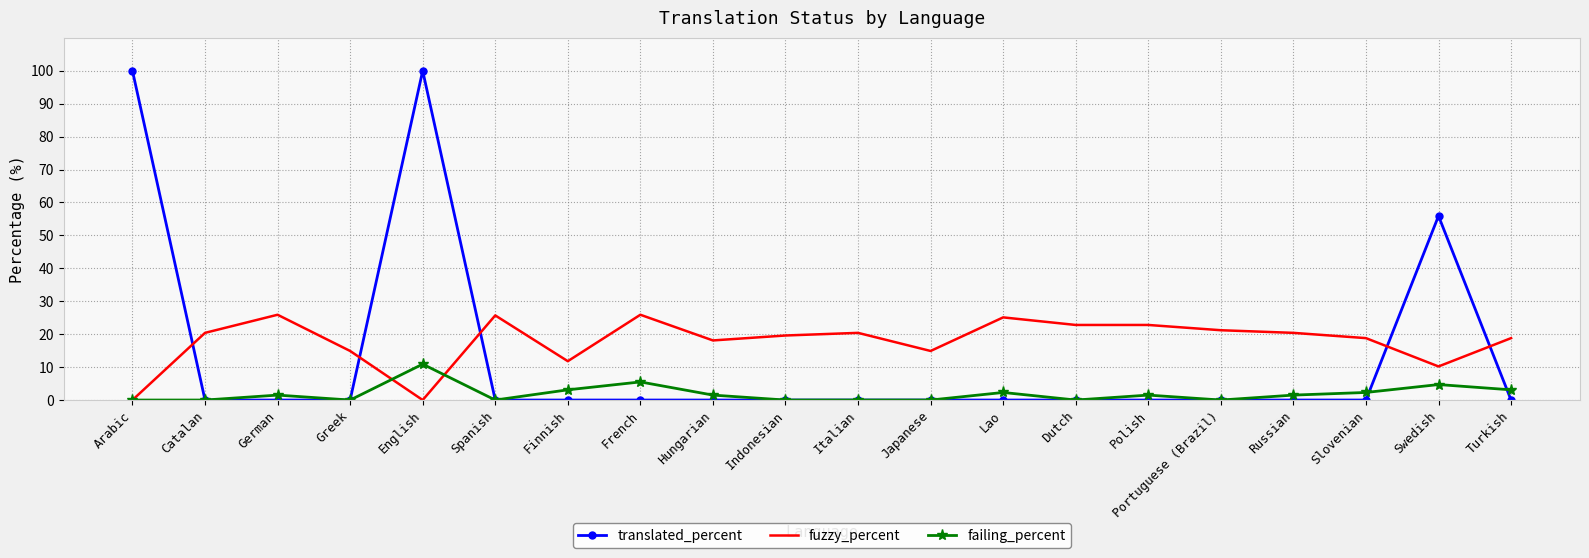

What is the spread (max minus min) of values at Spanish?

25.7